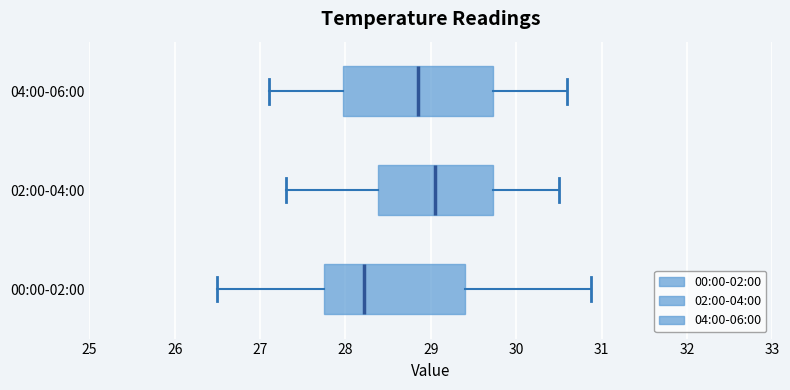

Reading bottom to top, read every box against the x-axis: the position of its median line, the range the box covers, and the ends of its whiskers. The values are not printed on the chart, so give them approximately, as read against the axis.

00:00-02:00: median 28.2, box 27.7 to 29.4, whiskers 26.5 to 30.9
02:00-04:00: median 29.1, box 28.4 to 29.7, whiskers 27.3 to 30.5
04:00-06:00: median 28.9, box 28.0 to 29.7, whiskers 27.1 to 30.6